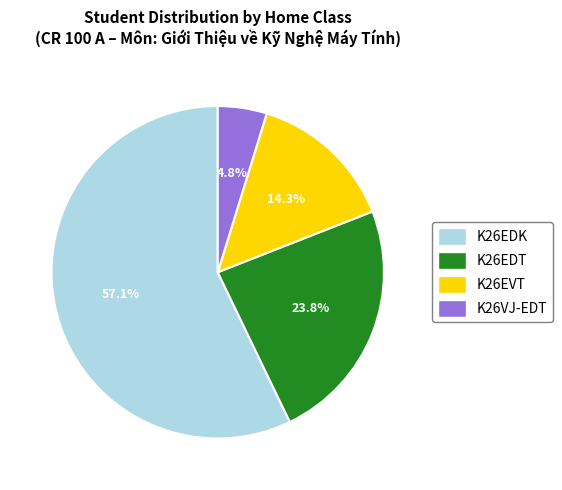

Which has a higher value, K26EDT or K26EDK?

K26EDK